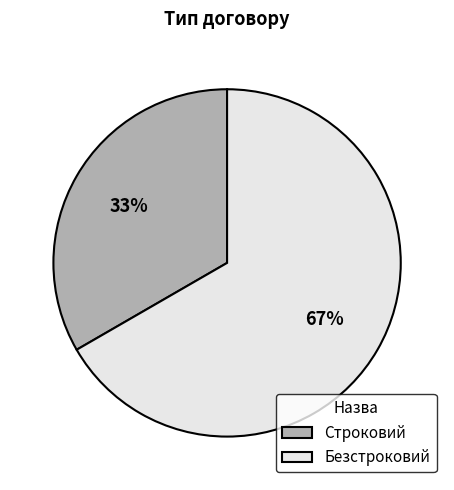

Is the sum of Безстроковий and Строковий greater than half?

Yes